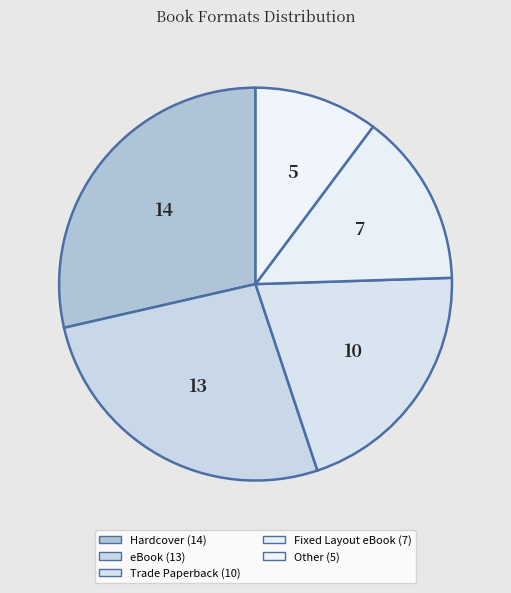

How many segments does this pie chart have?

5